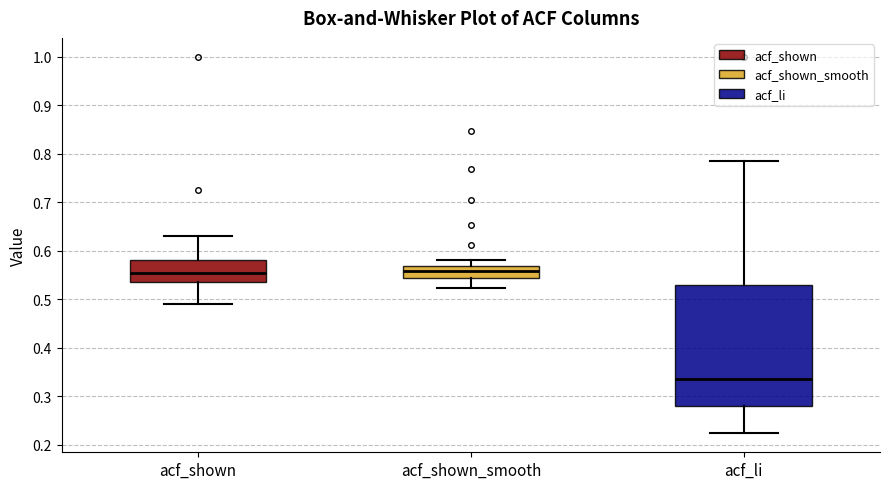

Reading left to right, transcribe this box plot: for each box, give where its median line is, the range the box spans, and where its two whiskers end, as read against the y-axis. The values are not printed on the chart, so give them approximately, as read against the axis.

acf_shown: median 0.55, box 0.54 to 0.58, whiskers 0.49 to 0.63
acf_shown_smooth: median 0.56, box 0.54 to 0.57, whiskers 0.52 to 0.58
acf_li: median 0.34, box 0.28 to 0.53, whiskers 0.22 to 0.79